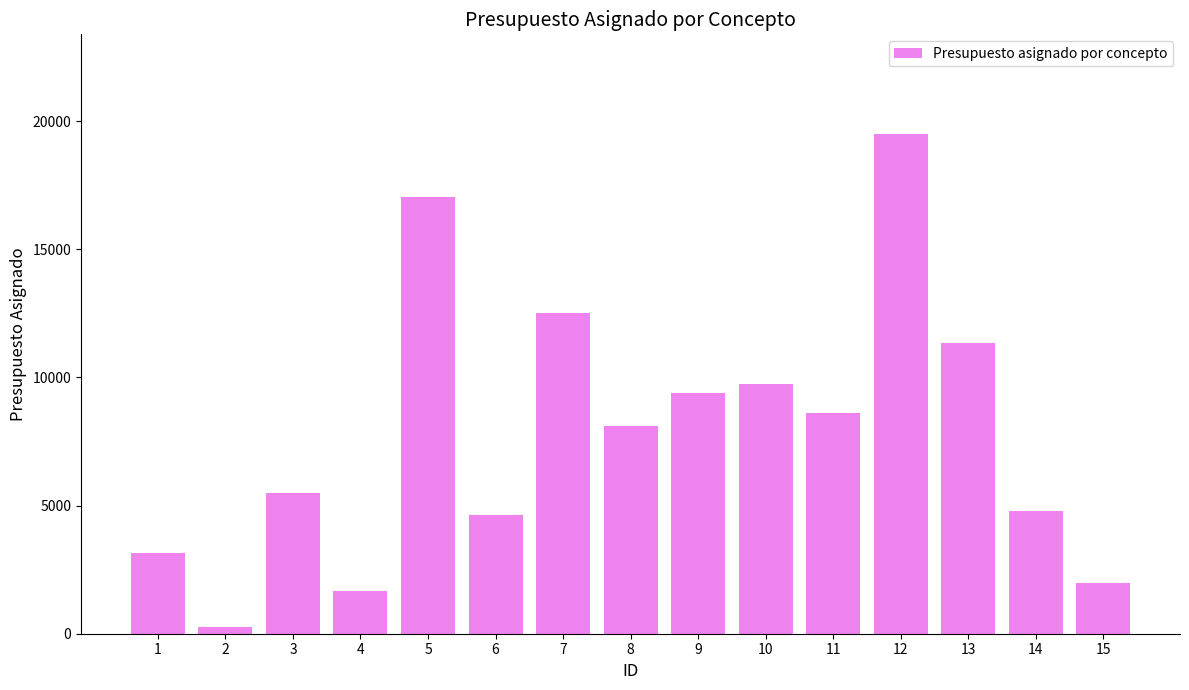

Reading left to right, list all the values displayed in this chart.

3136.6	270.0	5500.0	1670.4	17052.0	4640.0	12500.0	8120.0	9396.0	9744.0	8620.0	19488.0	11350.0	4800.0	1980.0